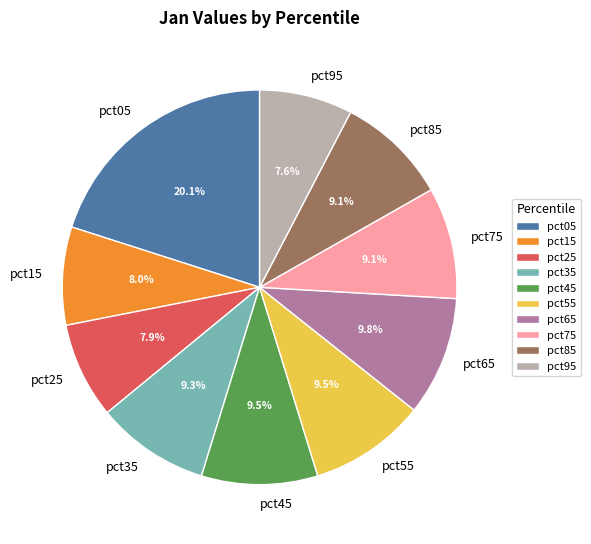

Which category has the biggest portion of the pie?

pct05